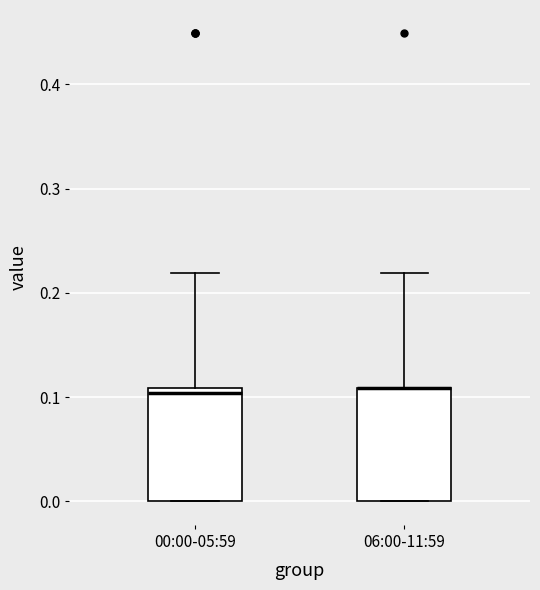

Reading left to right, transcribe this box plot: for each box, give where its median line is, the range the box spans, and where its two whiskers end, as read against the y-axis. The values are not printed on the chart, so give them approximately, as read against the axis.

00:00-05:59: median 0.10, box 0.00 to 0.11, whiskers 0.00 to 0.22
06:00-11:59: median 0.11 (drawn on the box's upper edge), box 0.00 to 0.11, whiskers 0.00 to 0.22